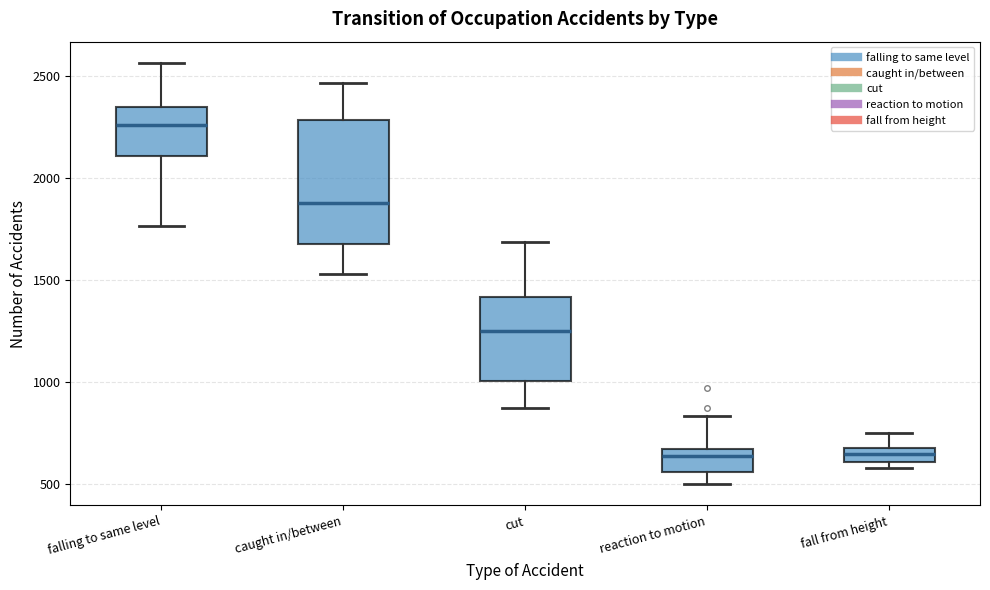

Which box's median line is the highest?

falling to same level